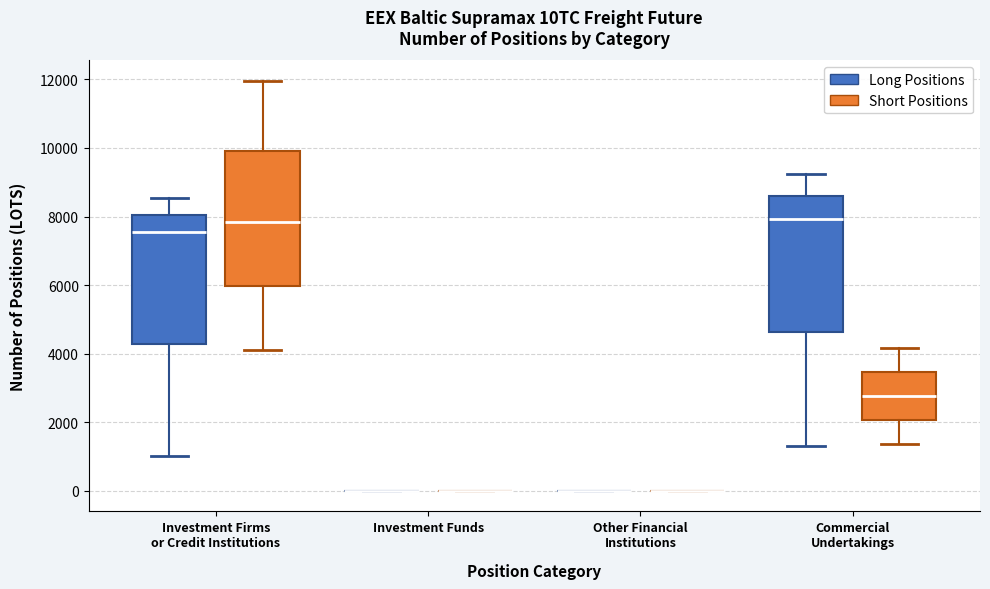

Reading left to right, transcribe this box plot: for each box, give where its median line is, the range the box spans, and where its two whiskers end, as read against the y-axis. The values are not printed on the chart, so give them approximately, as read against the axis.

Investment Firms or Credit Institutions (Long Positions): median 7600, box 4200 to 8000, whiskers 1000 to 8600
Investment Firms or Credit Institutions (Short Positions): median 7800, box 6000 to 9800, whiskers 4200 to 12000
Investment Funds (Long Positions): box collapsed to a line at 0, whiskers 0 to 0
Investment Funds (Short Positions): box collapsed to a line at 0, whiskers 0 to 0
Other Financial Institutions (Long Positions): box collapsed to a line at 0, whiskers 0 to 0
Other Financial Institutions (Short Positions): box collapsed to a line at 0, whiskers 0 to 0
Commercial Undertakings (Long Positions): median 8000, box 4600 to 8600, whiskers 1400 to 9200
Commercial Undertakings (Short Positions): median 2800, box 2000 to 3400, whiskers 1400 to 4200